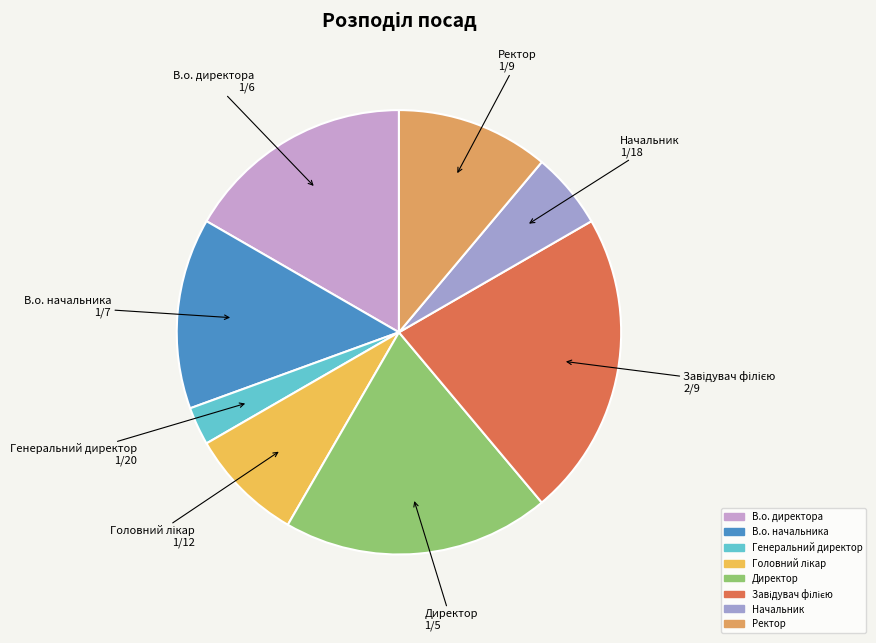

How many segments does this pie chart have?

8